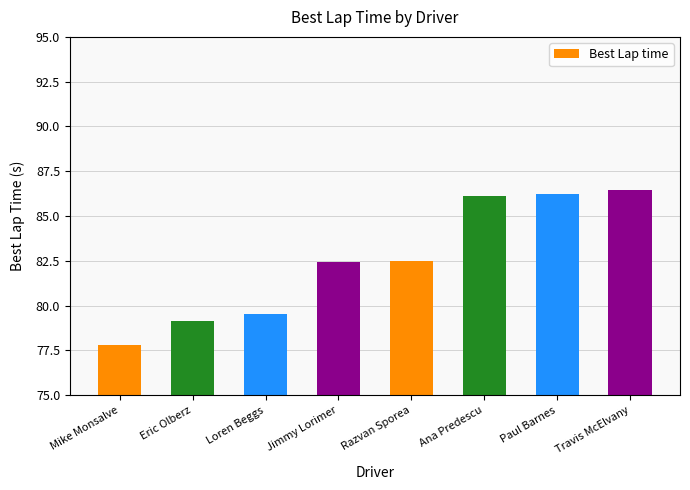

What is the minimum value shown in the chart?

77.8